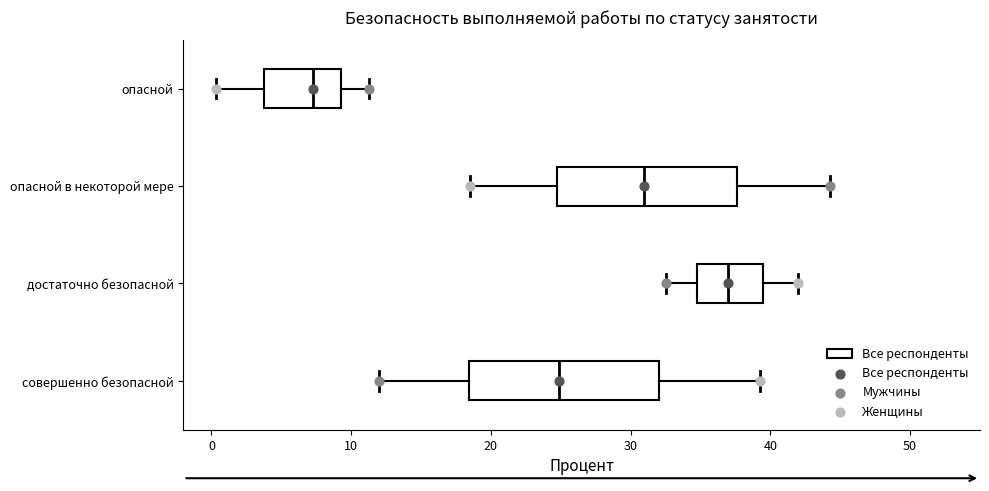

Where does the right whisker of the box for опасной в некоторой мере end on the x-axis? The values are not printed on the chart, so give them approximately, as read against the axis.

44